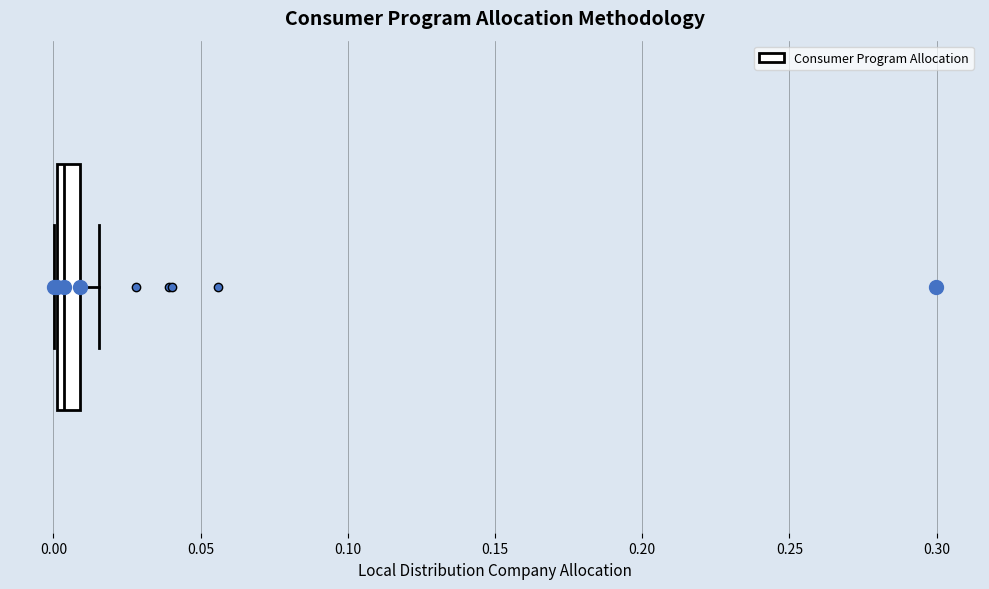

Read this box plot against the x-axis: the position of the median line, the range covered by the box, and the ends of both whiskers. The values are not printed on the chart, so give them approximately, as read against the axis.

median 0.005, box 0.000 to 0.010, whiskers 0.000 to 0.015